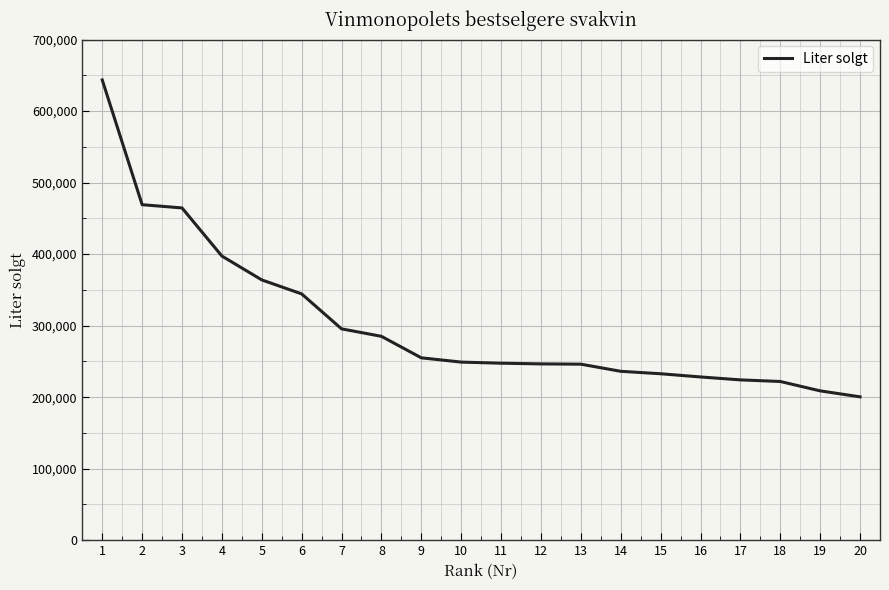

The value at 13 is 337054.3. True or false?

False